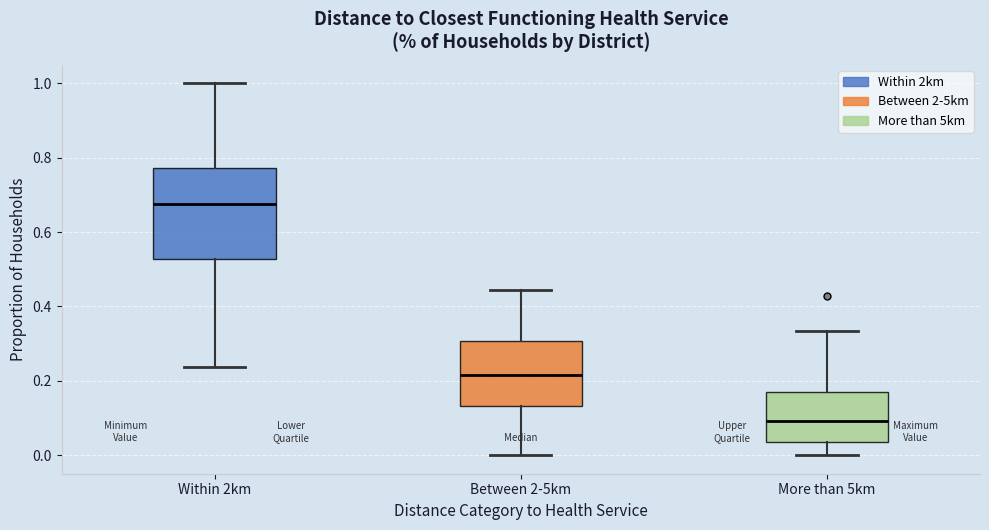

Reading left to right, read every box against the y-axis: the position of its median line, the range the box covers, and the ends of its whiskers. The values are not printed on the chart, so give them approximately, as read against the axis.

Within 2km: median 0.68, box 0.52 to 0.78, whiskers 0.24 to 1.00
Between 2-5km: median 0.22, box 0.14 to 0.30, whiskers 0.00 to 0.44
More than 5km: median 0.10, box 0.04 to 0.16, whiskers 0.00 to 0.34